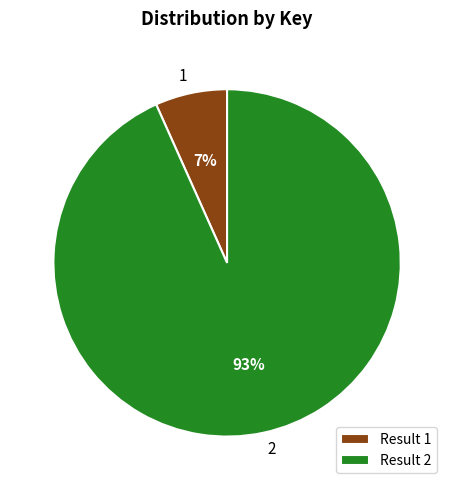

True or false: 2 accounts for 93% of the total.

True